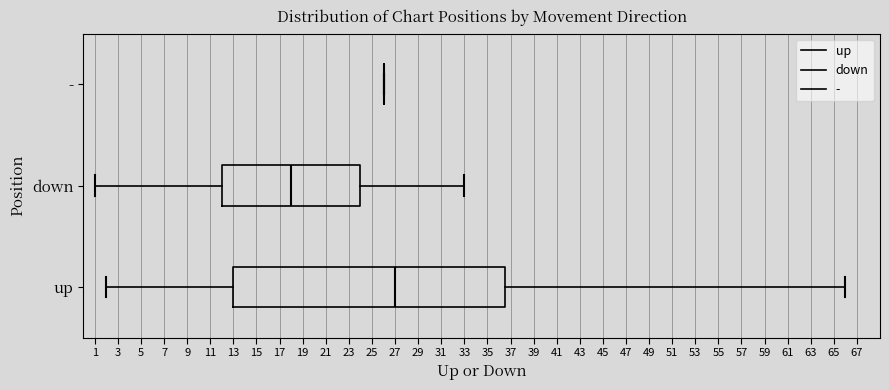

Which box is the widest, from its left edge to its right edge?

up